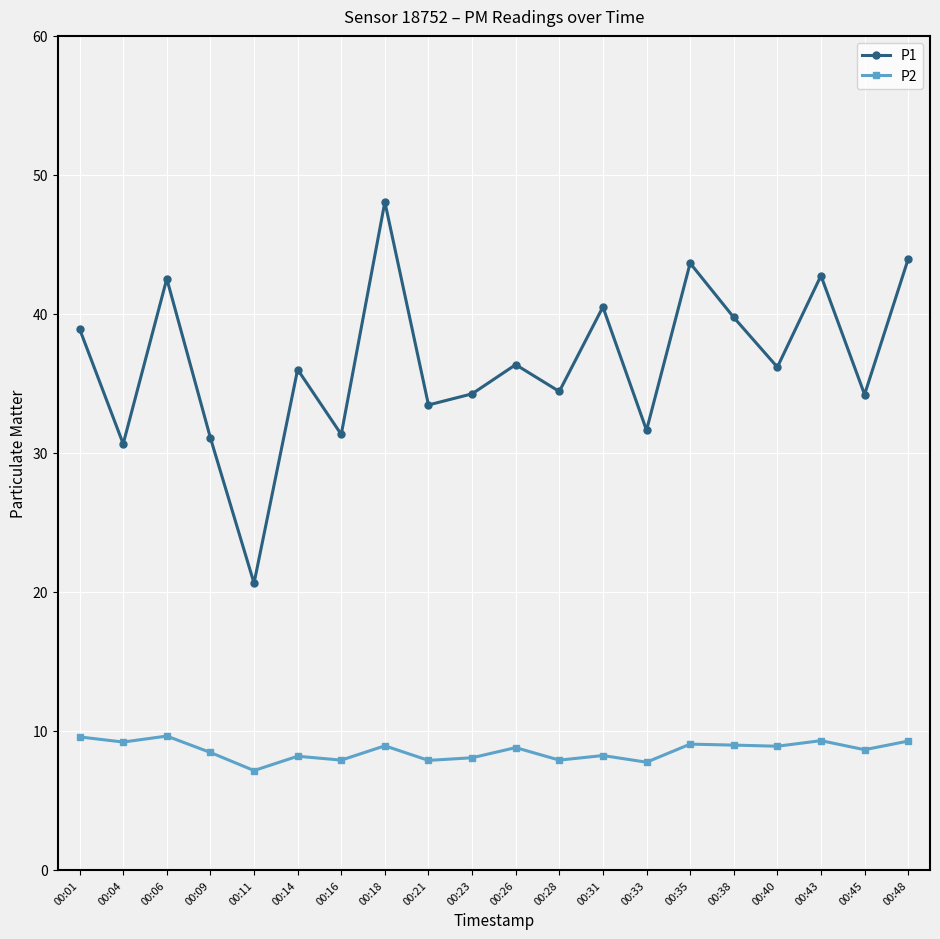

List the series in order of their overall mean, lowest first.

P2, P1